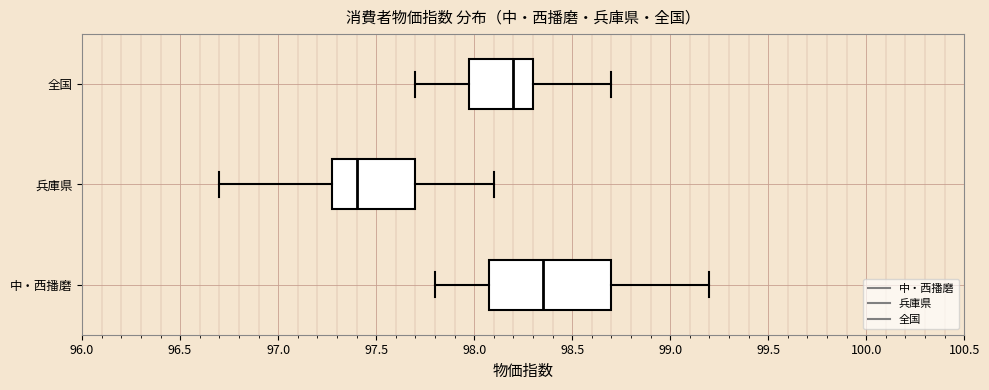

Reading bottom to top, transcribe this box plot: for each box, give where its median line is, the range the box spans, and where its two whiskers end, as read against the x-axis. The values are not printed on the chart, so give them approximately, as read against the axis.

中・西播磨: median 98.35, box 98.10 to 98.70, whiskers 97.80 to 99.20
兵庫県: median 97.40, box 97.30 to 97.70, whiskers 96.70 to 98.10
全国: median 98.20, box 98.00 to 98.30, whiskers 97.70 to 98.70